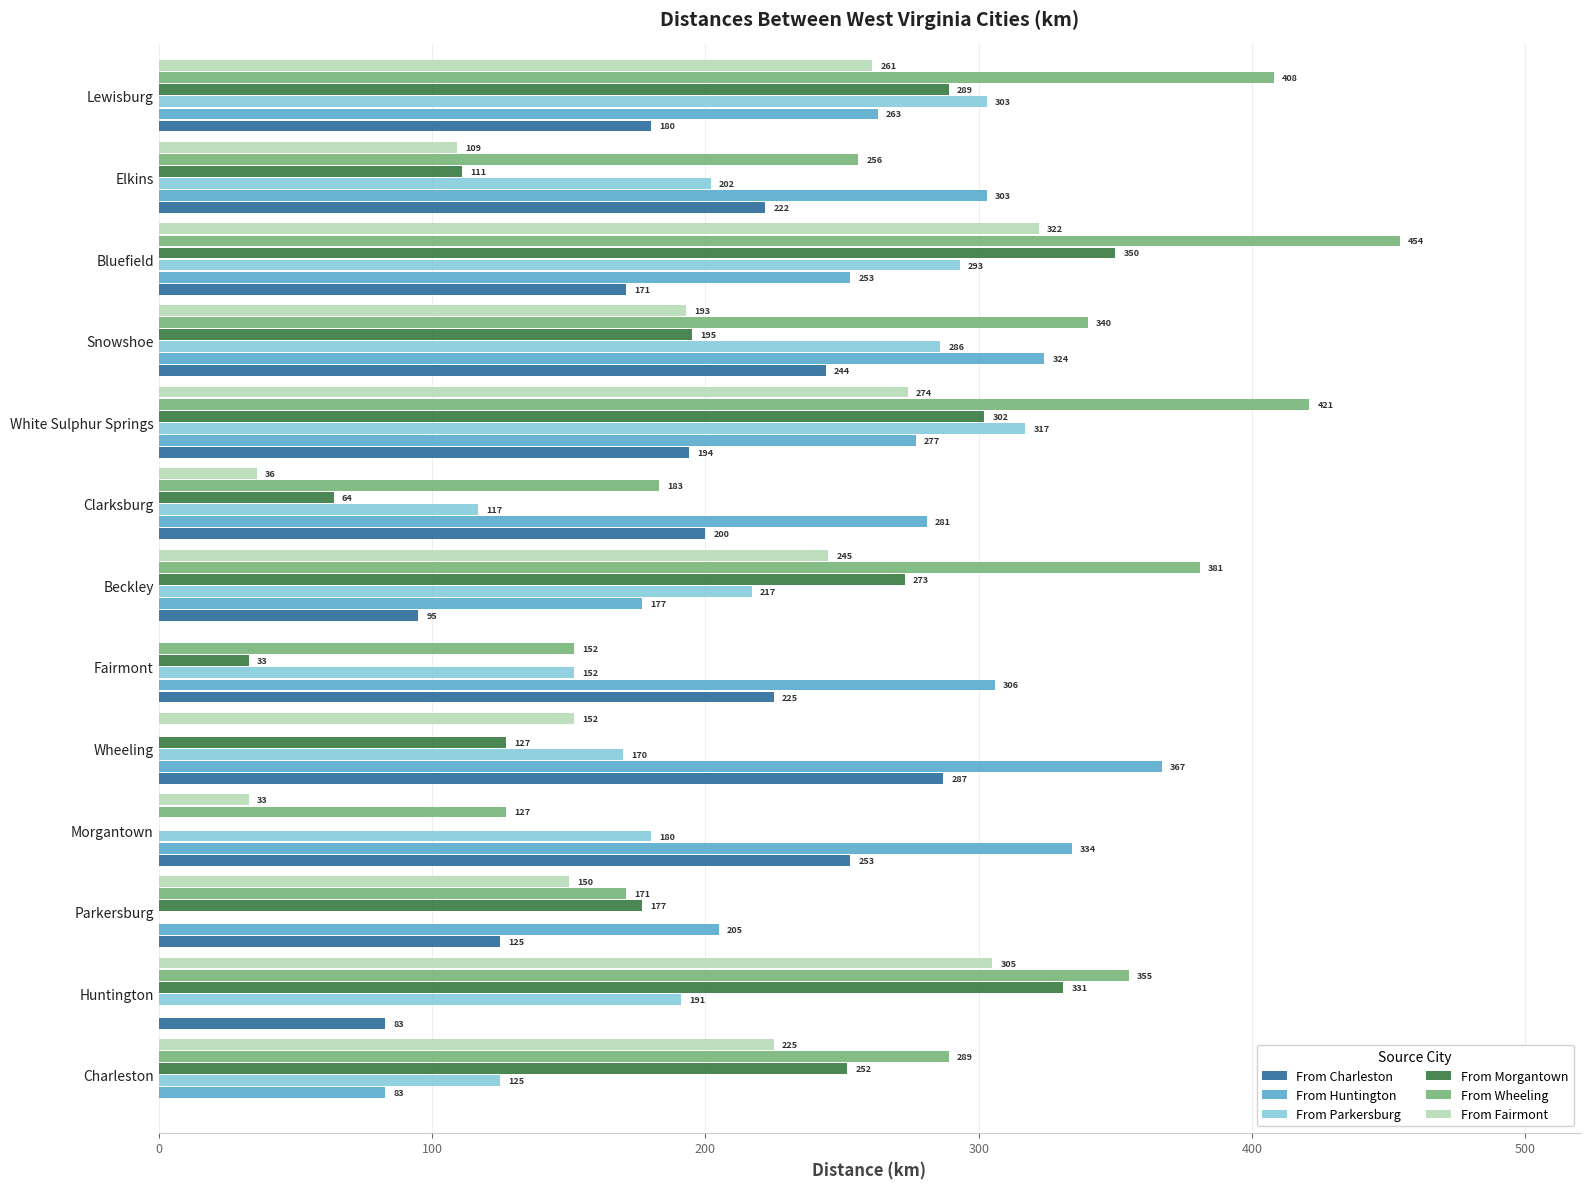

What is the highest value of the From Parkersburg series?

317